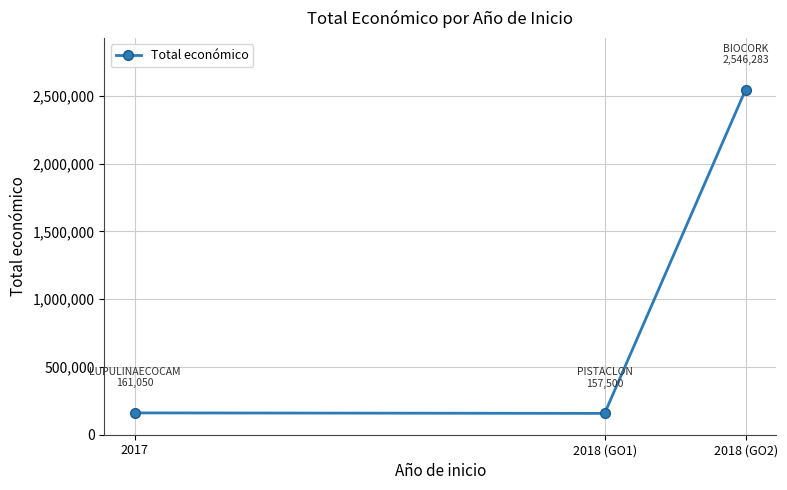

The chart shows a value of 1379411 at 2018 (GO2). True or false?

False